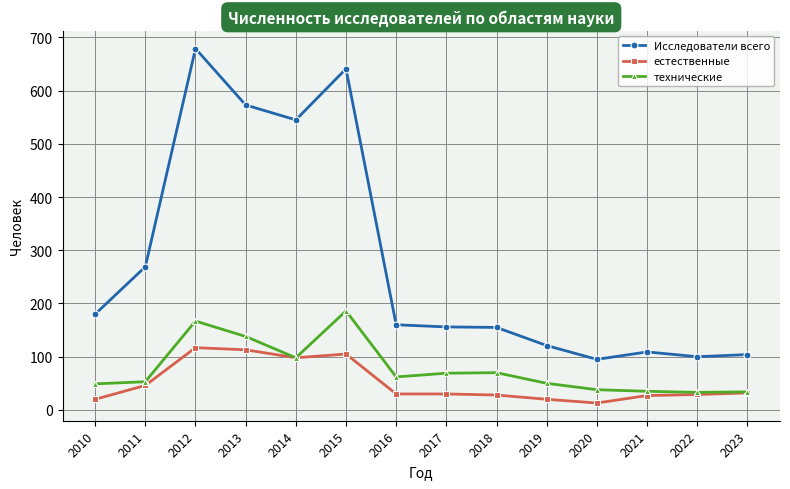

The технические series shows 33 at 2022. True or false?

True